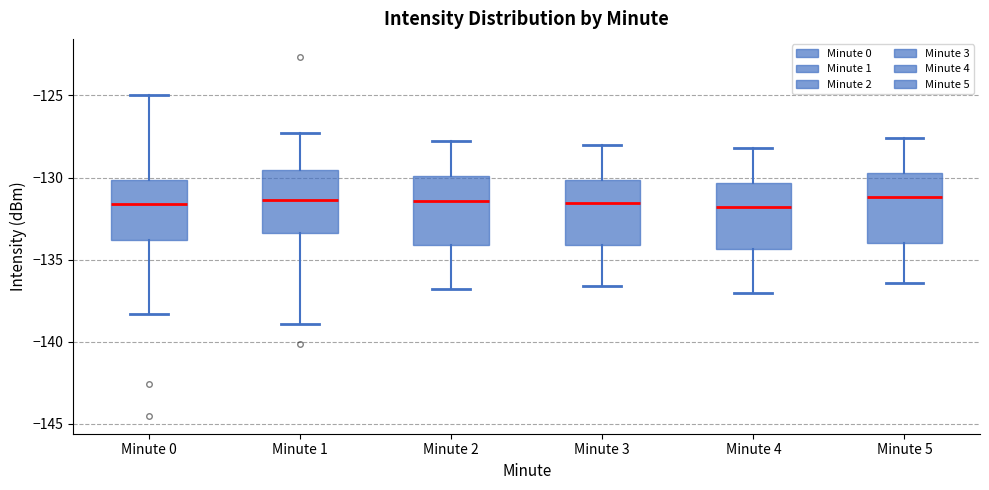

Where does the upper whisker of the box for Minute 2 end on the y-axis? The values are not printed on the chart, so give them approximately, as read against the axis.

-128.0